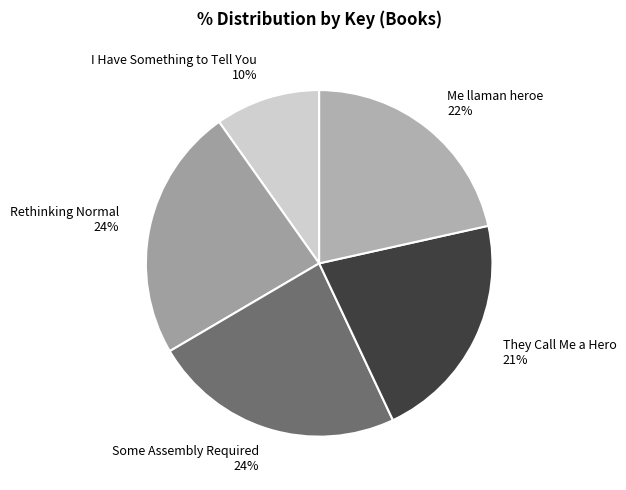

What is the smallest slice in the pie chart?

I Have Something to Tell You